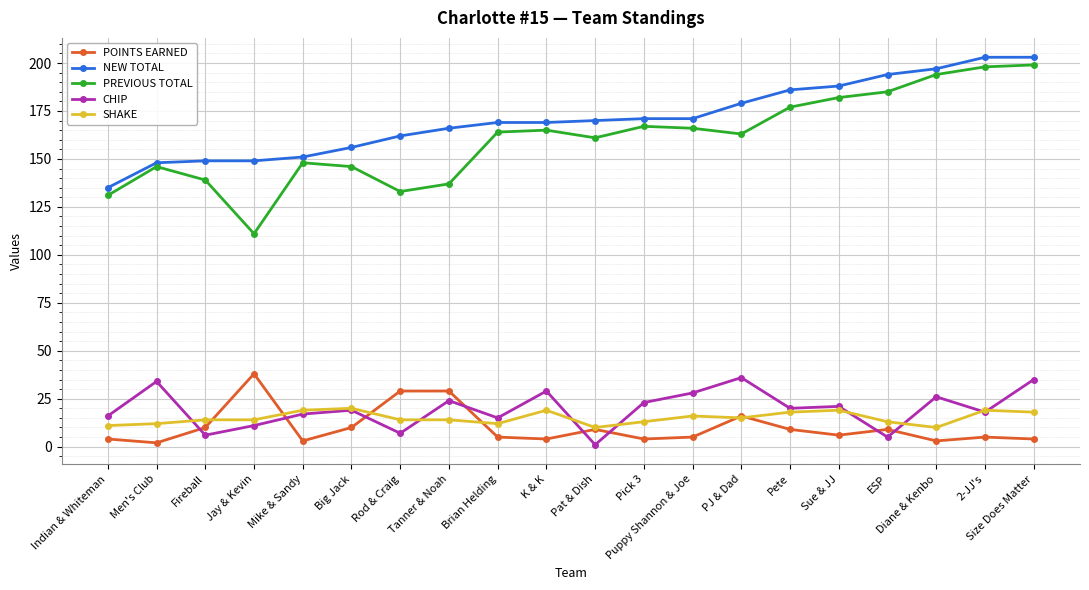

Where is POINTS EARNED nearest to the value 20?

PJ & Dad